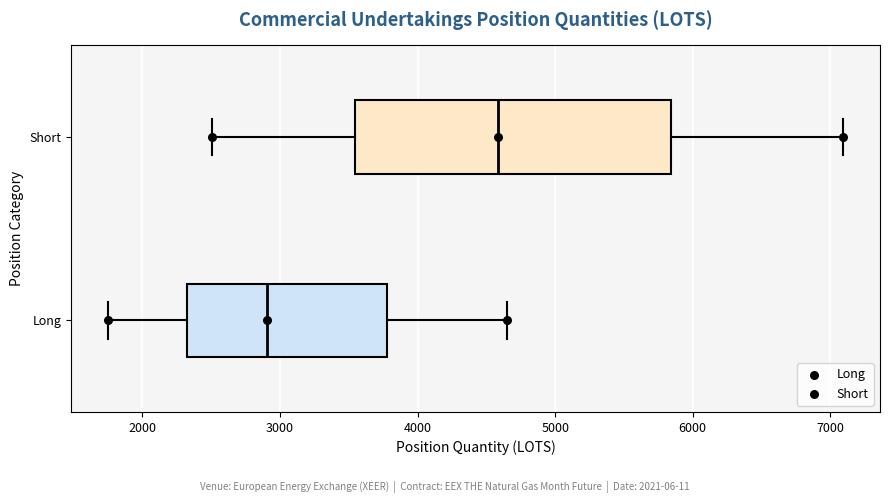

Which box's median line is the furthest to the left?

Long